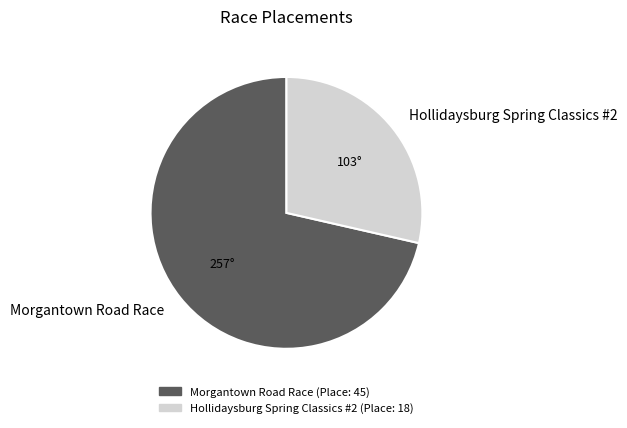

Approximately how many times larger is the value at Hollidaysburg Spring Classics #2 compared to Morgantown Road Race?

0.4